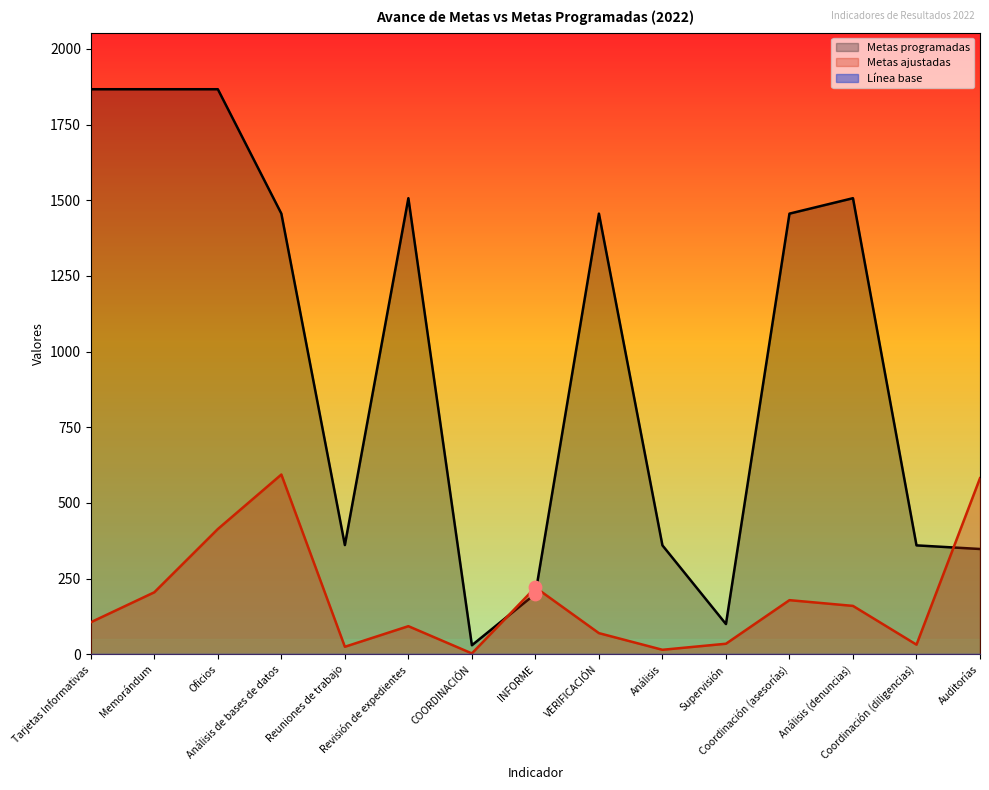

Which series has the largest total across all categories?

Metas programadas